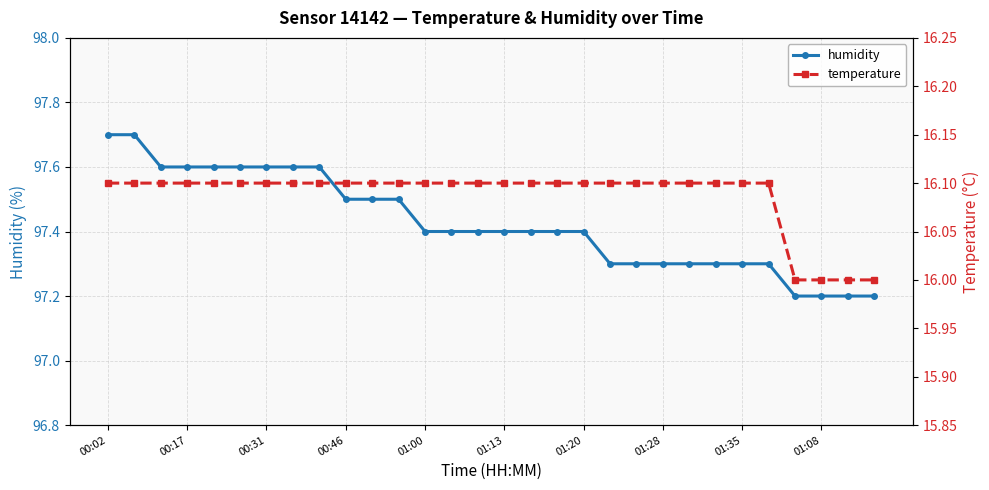

At which label does humidity reach its peak?

00:02